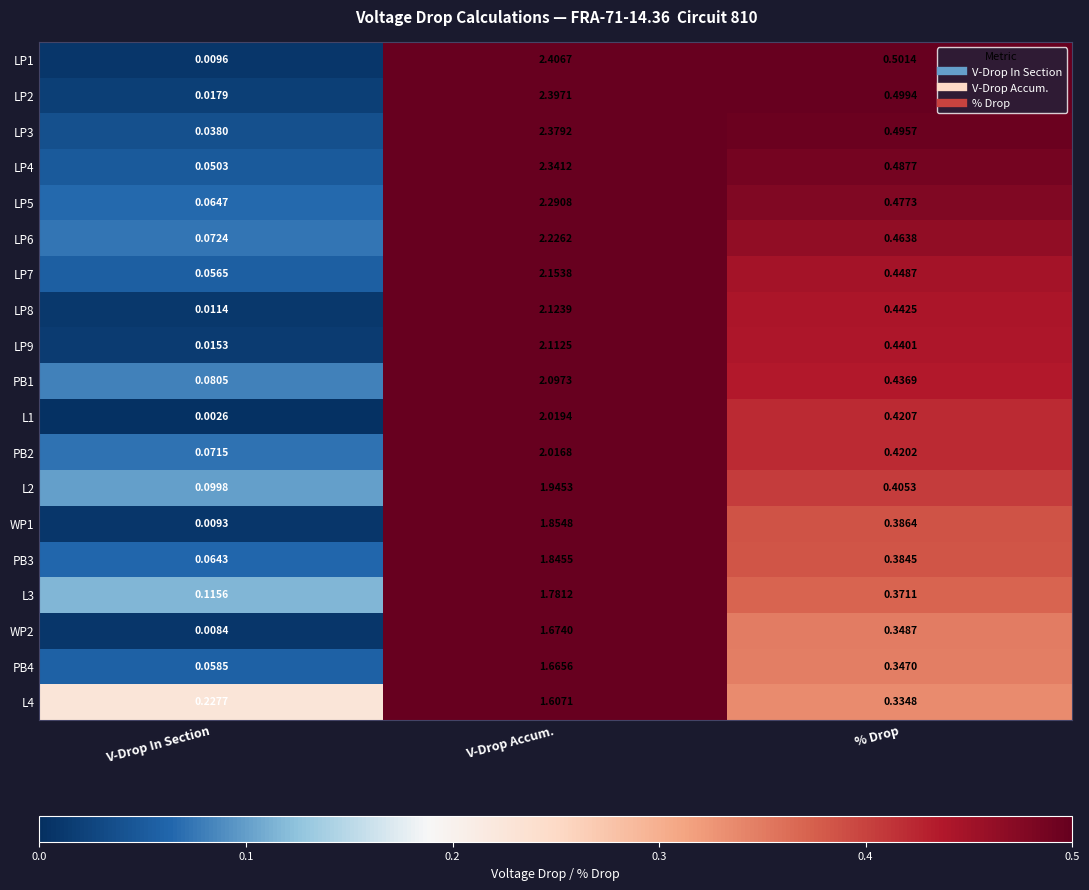

At which category does the chart reach its peak across all series?

V-Drop Accum.